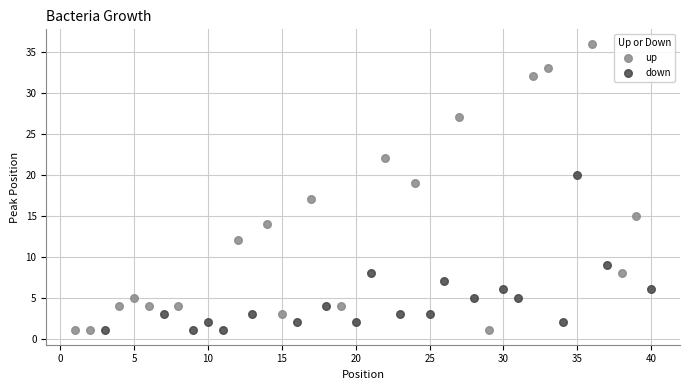

Which series contains the highest Y value?

up